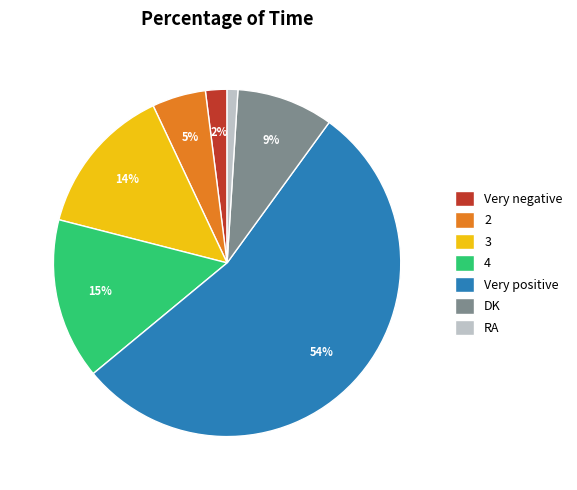

To the nearest percent, what is the difference between the largest and smallest slice percentages?

53%